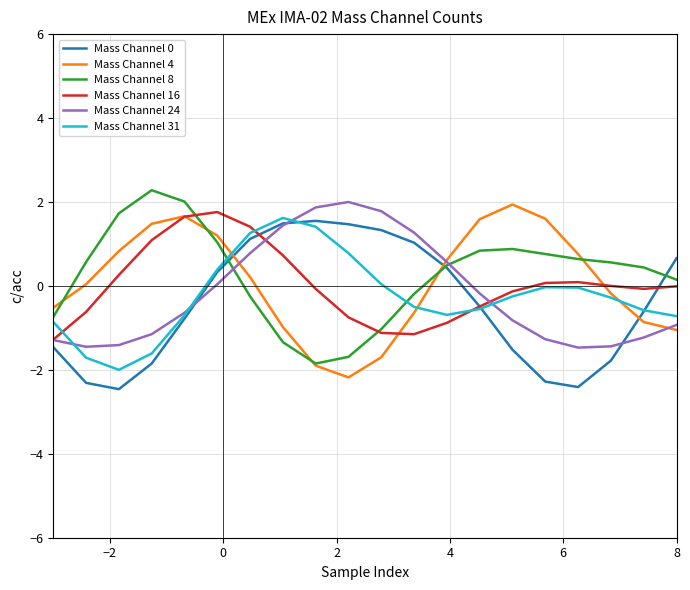

What is the highest value of the Mass Channel 31 series?

1.6